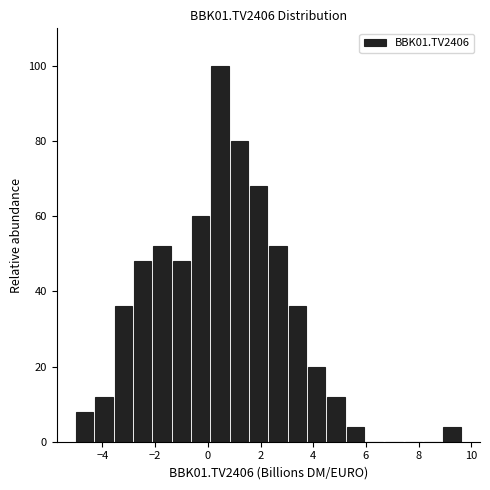

Around what value on the x-axis is the tallest bar? Give the approximate position of its centre, as read against the axis.

0.4